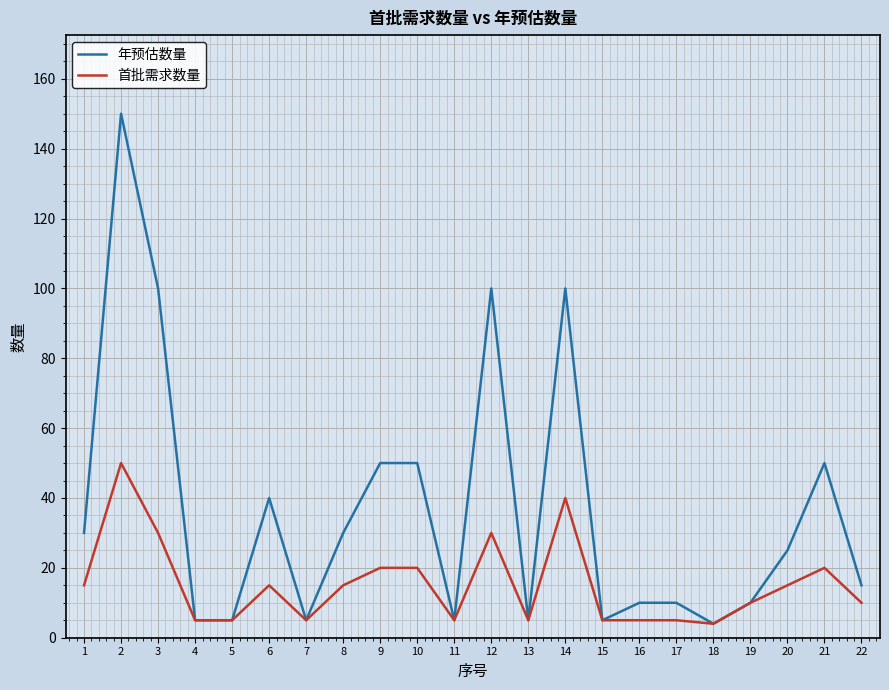

At which category does the chart reach its peak across all series?

2